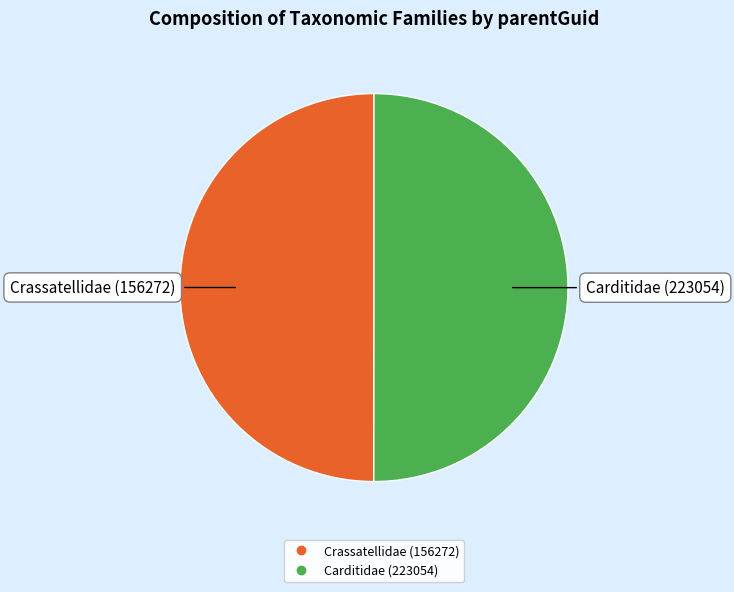

Approximately how many times larger is the value at Carditidae (223054) compared to Crassatellidae (156272)?

1.0